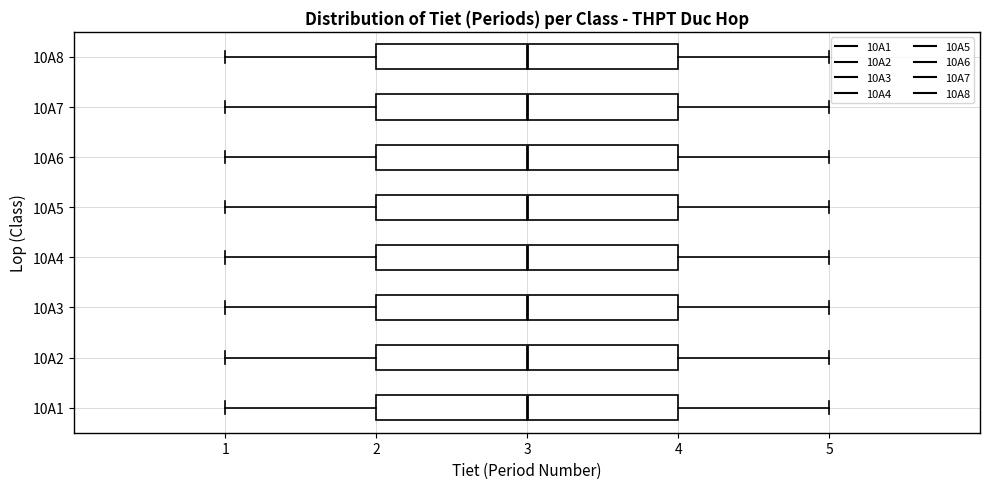

Reading bottom to top, transcribe this box plot: for each box, give where its median line is, the range the box spans, and where its two whiskers end, as read against the x-axis. The values are not printed on the chart, so give them approximately, as read against the axis.

10A1: median 3, box 2 to 4, whiskers 1 to 5
10A2: median 3, box 2 to 4, whiskers 1 to 5
10A3: median 3, box 2 to 4, whiskers 1 to 5
10A4: median 3, box 2 to 4, whiskers 1 to 5
10A5: median 3, box 2 to 4, whiskers 1 to 5
10A6: median 3, box 2 to 4, whiskers 1 to 5
10A7: median 3, box 2 to 4, whiskers 1 to 5
10A8: median 3, box 2 to 4, whiskers 1 to 5